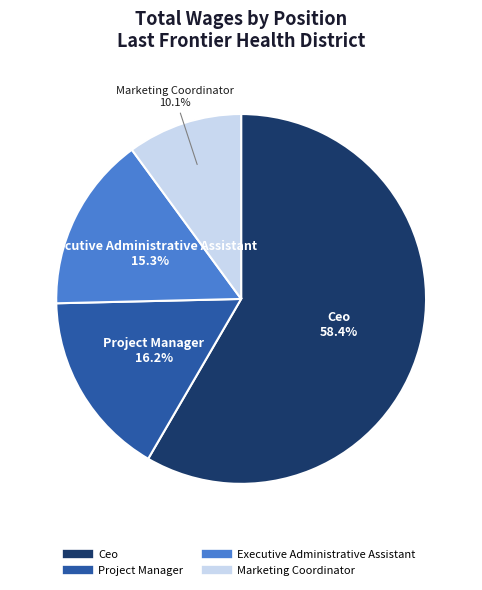

Is it true that Executive Administrative Assistant is 25% of the pie?

False